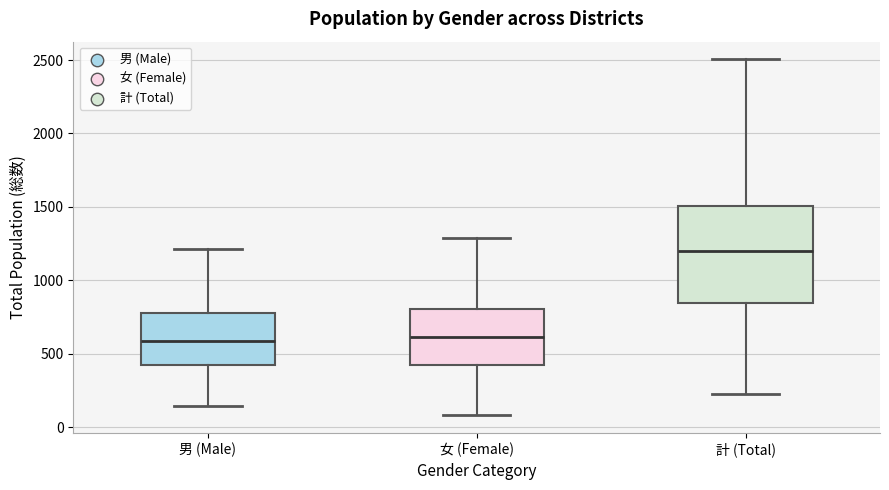

Where is the upper edge of the box for 女 (Female) on the y-axis? The values are not printed on the chart, so give them approximately, as read against the axis.

800